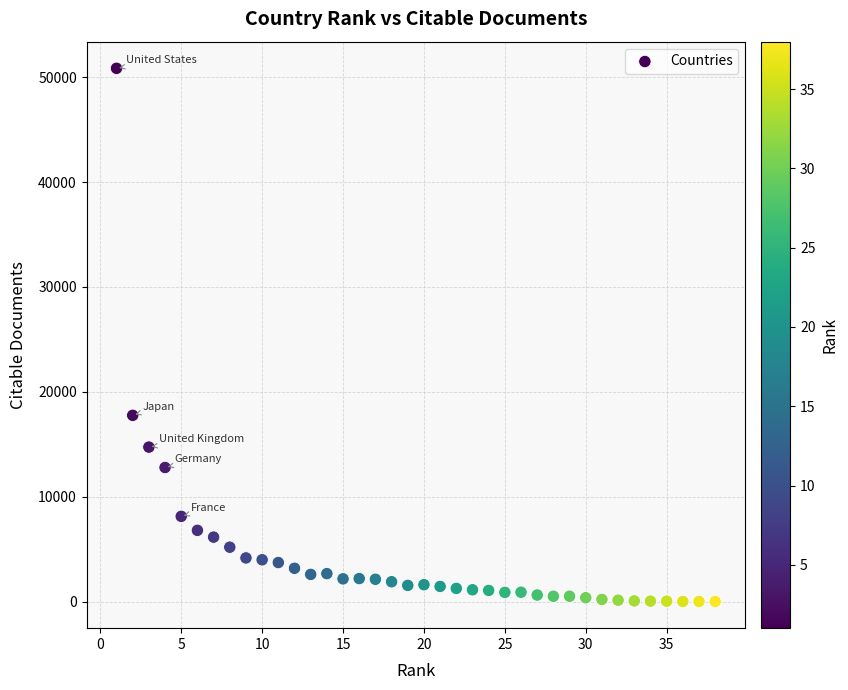

What is the range of X values (max minus min)?

37